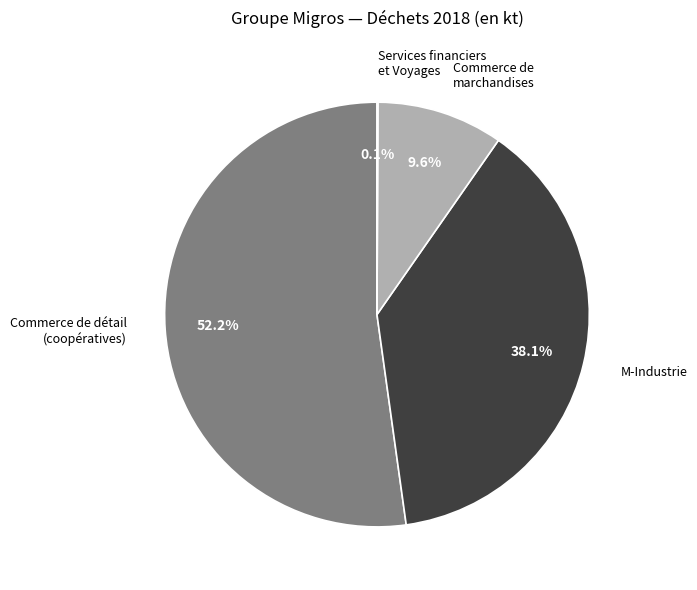

Which slice is the largest?

Commerce de détail (coopératives)